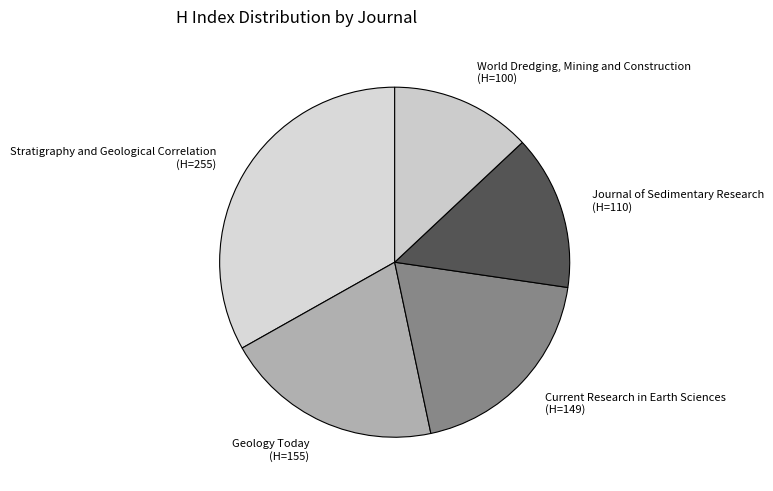

The Current Research in Earth Sciences (H=149) slice represents 10% of the pie. True or false?

False